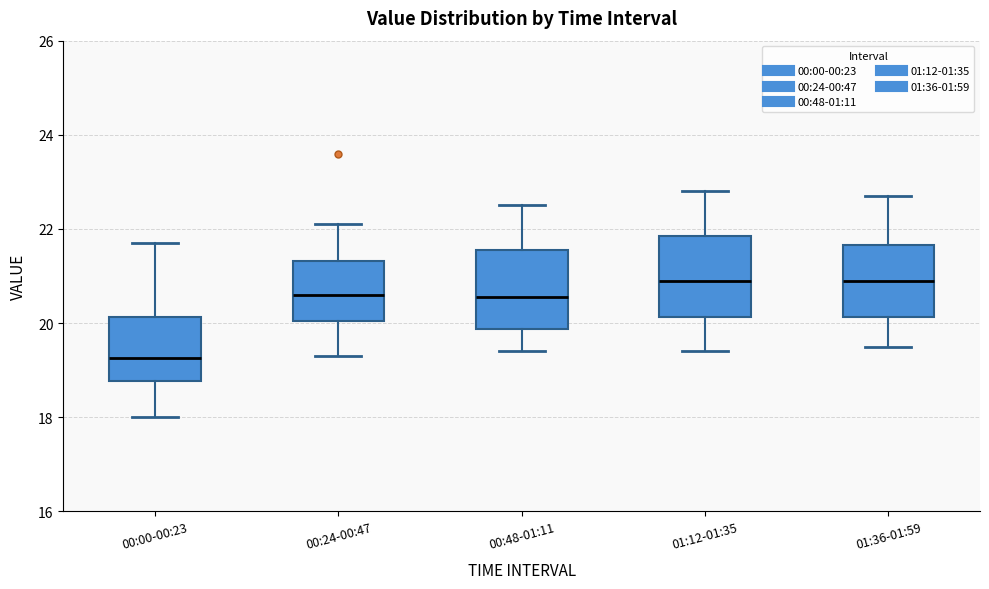

Which box's median line is the lowest?

00:00-00:23